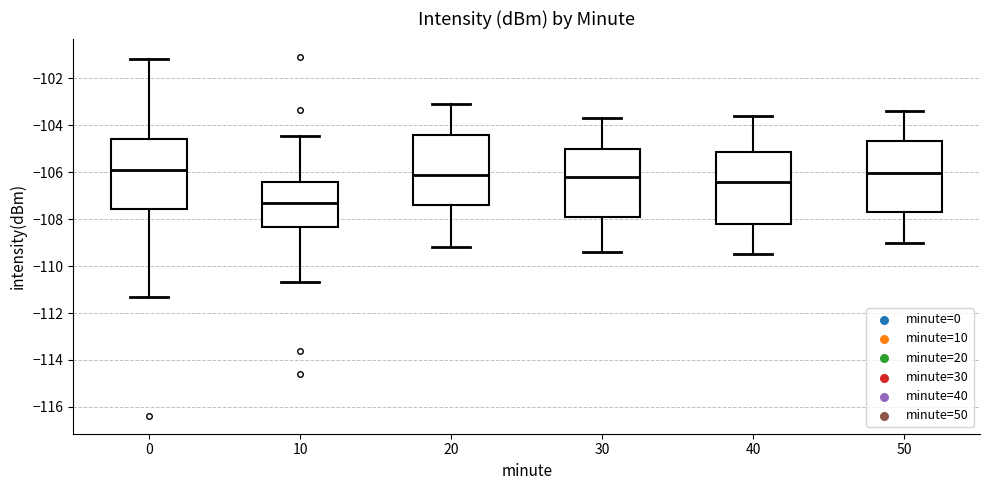

Reading left to right, read every box against the y-axis: the position of its median line, the range the box covers, and the ends of its whiskers. The values are not printed on the chart, so give them approximately, as read against the axis.

0: median -105.8, box -107.6 to -104.6, whiskers -111.4 to -101.2
10: median -107.4, box -108.4 to -106.4, whiskers -110.6 to -104.4
20: median -106.0, box -107.4 to -104.4, whiskers -109.2 to -103.0
30: median -106.2, box -107.8 to -105.0, whiskers -109.4 to -103.6
40: median -106.4, box -108.2 to -105.2, whiskers -109.4 to -103.6
50: median -106.0, box -107.6 to -104.6, whiskers -109.0 to -103.4